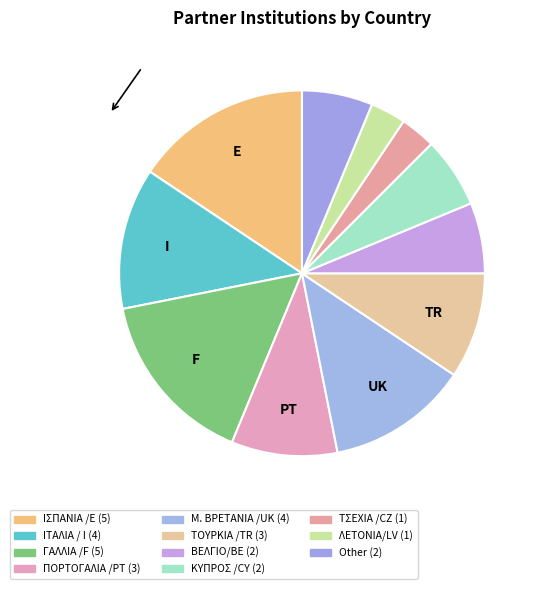

Between ΚΥΠΡΟΣ /CY and ITAΛΙΑ / I, which is larger?

ITAΛΙΑ / I